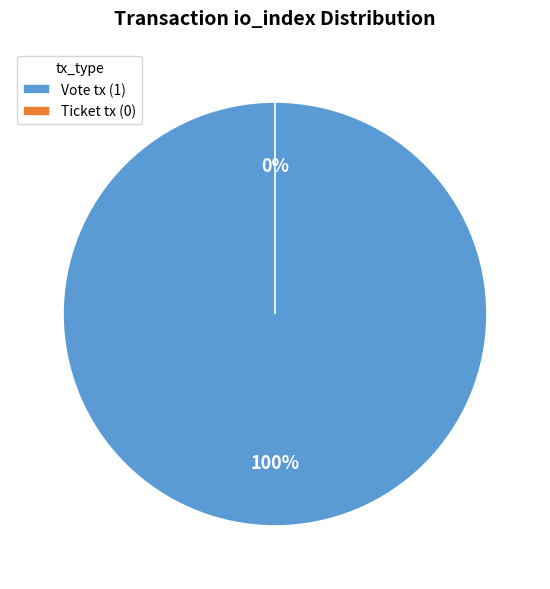

The Ticket tx slice represents 0% of the pie. True or false?

True